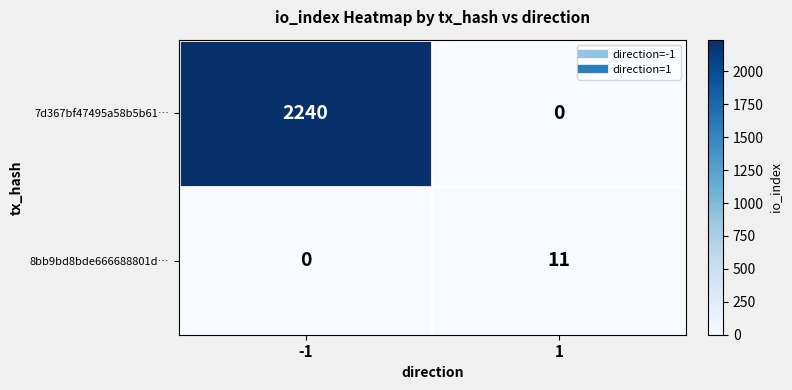

How many categories are shown in the chart?

2